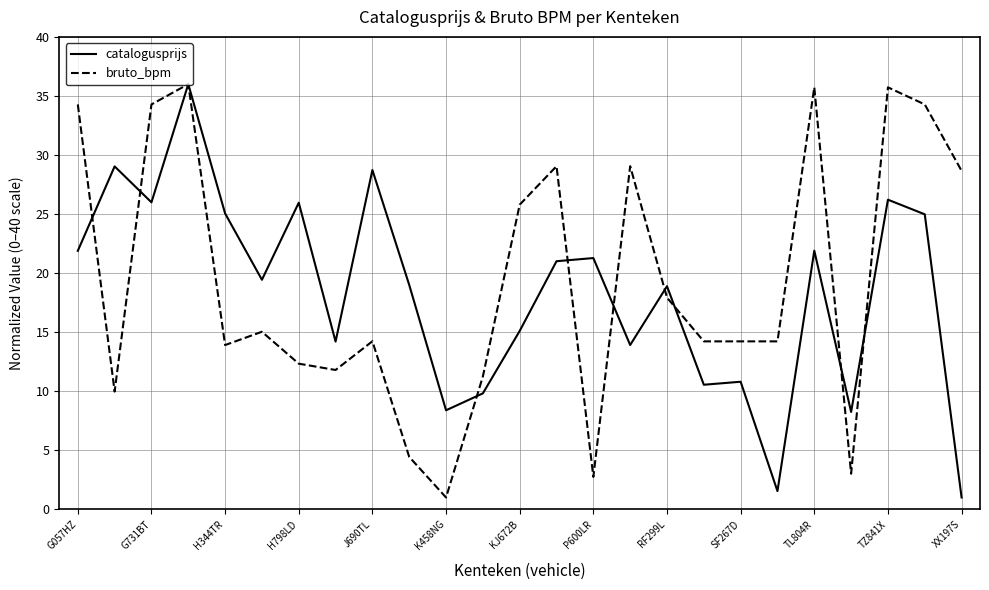

What is the maximum value for bruto_bpm?

36.0